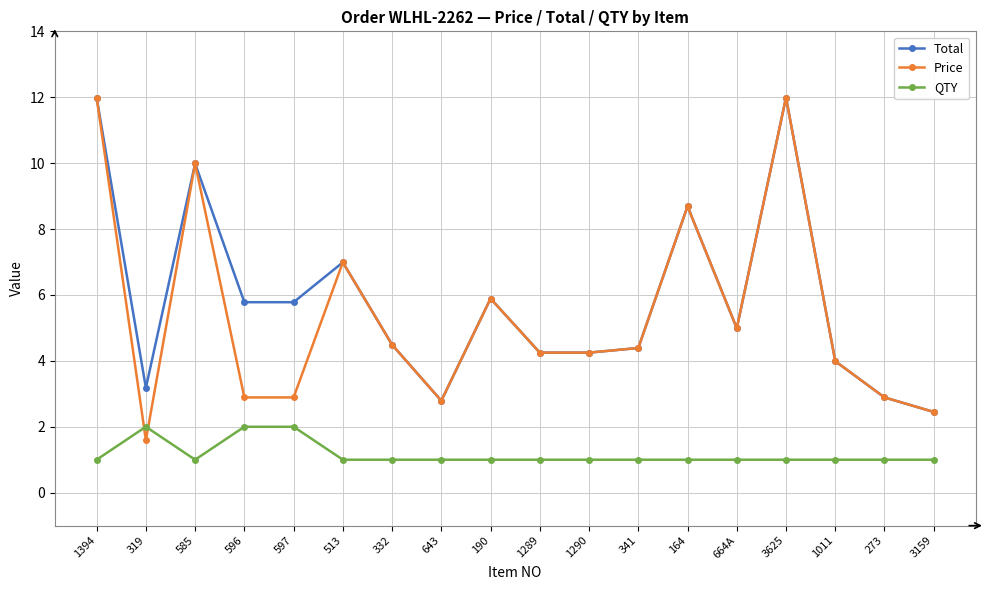

Which series has the largest total across all categories?

Total